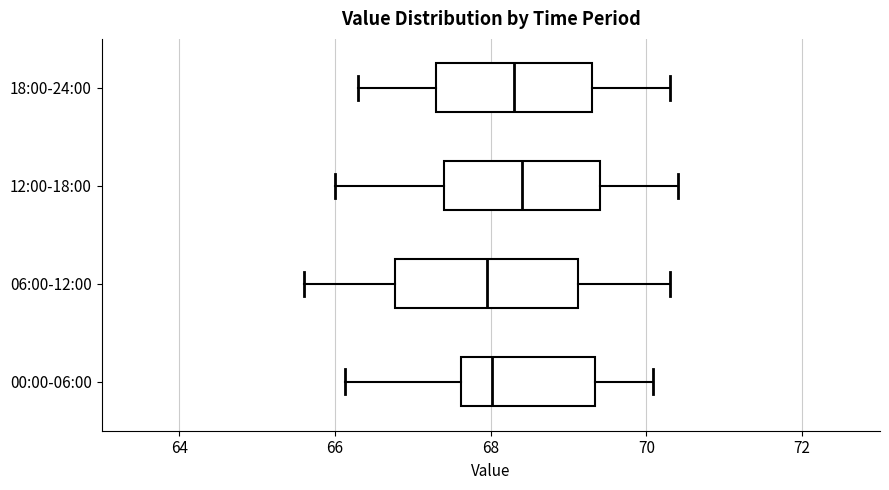

Reading bottom to top, read every box against the x-axis: the position of its median line, the range the box covers, and the ends of its whiskers. The values are not printed on the chart, so give them approximately, as read against the axis.

00:00-06:00: median 68.0, box 67.6 to 69.4, whiskers 66.2 to 70.0
06:00-12:00: median 68.0, box 66.8 to 69.2, whiskers 65.6 to 70.4
12:00-18:00: median 68.4, box 67.4 to 69.4, whiskers 66.0 to 70.4
18:00-24:00: median 68.4, box 67.4 to 69.4, whiskers 66.4 to 70.4